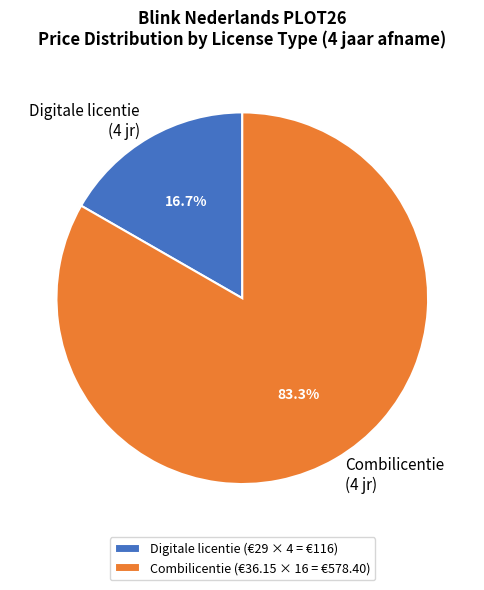

Count the number of slices in the pie.

2